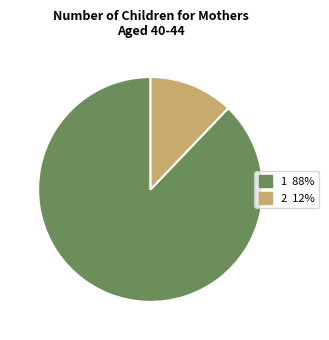

Do 2 and 1 together represent more than half of the pie?

Yes